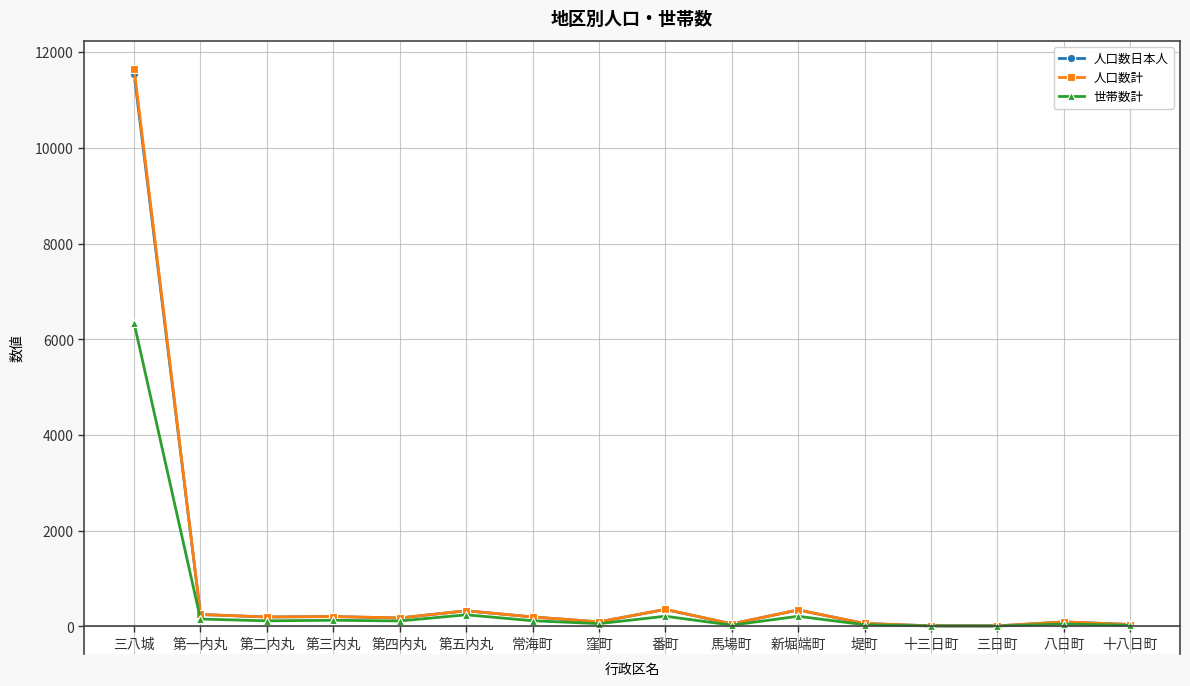

Which series has the widest spread of values?

人口数計